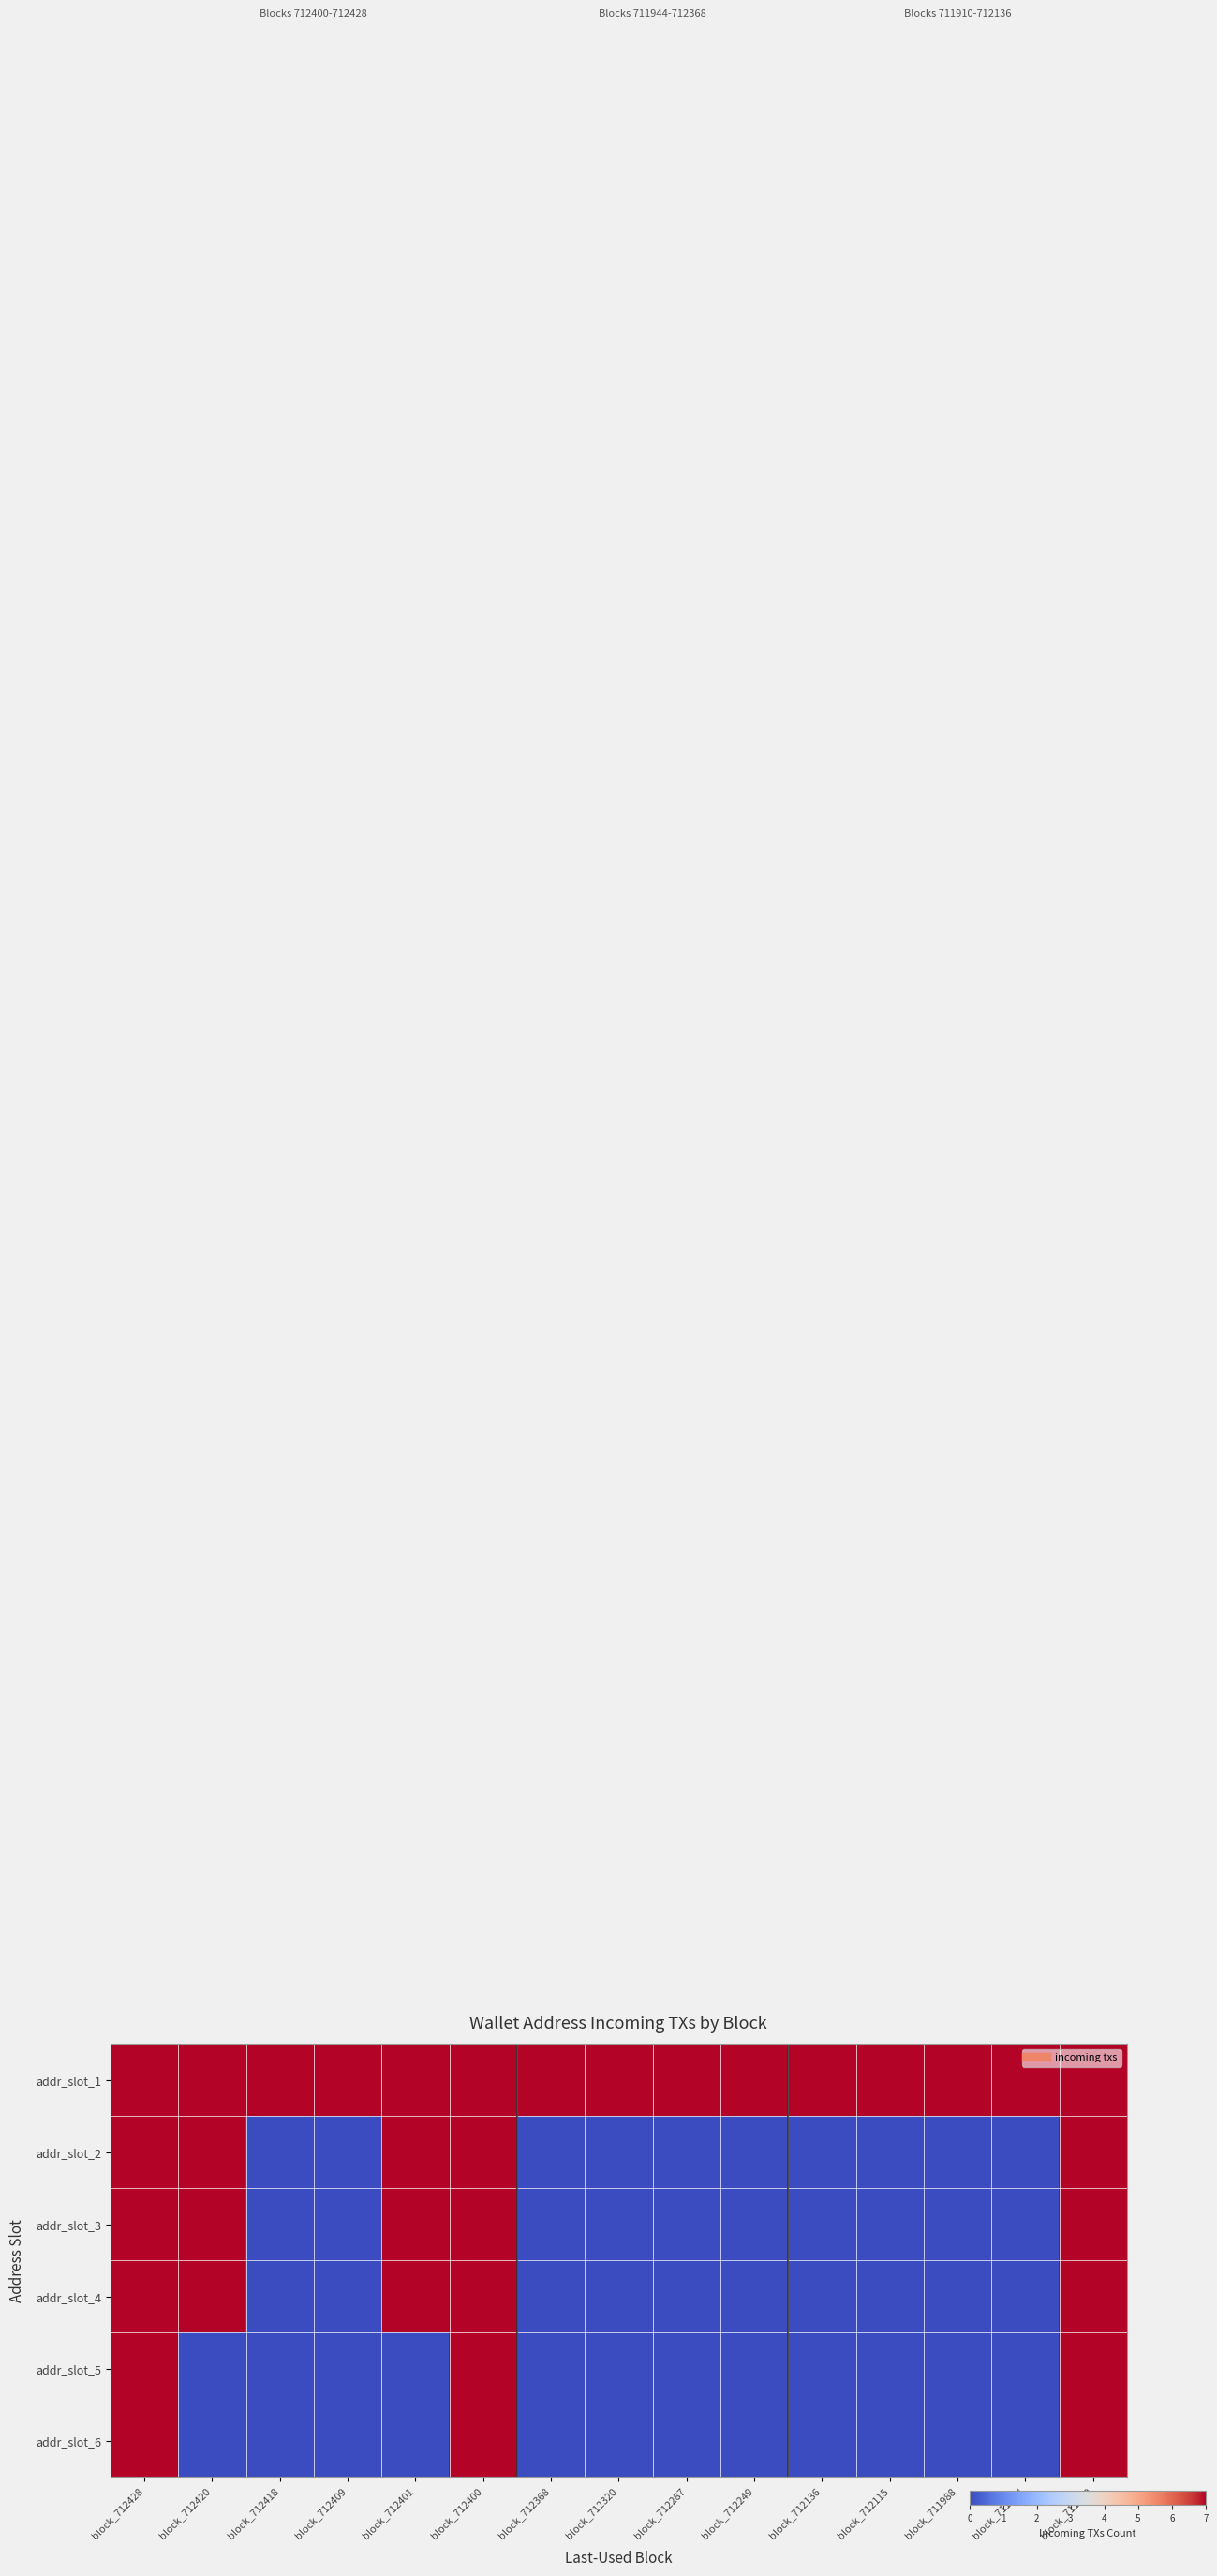

Reading left to right, extract all data points from this chart.

addr_slot_1: block_712428=7	block_712420=7	block_712418=7	block_712409=7	block_712401=7	block_712400=7	block_712368=7	block_712320=7	block_712287=7	block_712249=7	block_712136=7	block_712115=7	block_711988=7	block_711944=7	block_711910=7
addr_slot_2: block_712428=7	block_712420=7	block_712418=0	block_712409=0	block_712401=7	block_712400=7	block_712368=0	block_712320=0	block_712287=0	block_712249=0	block_712136=0	block_712115=0	block_711988=0	block_711944=0	block_711910=7
addr_slot_3: block_712428=7	block_712420=7	block_712418=0	block_712409=0	block_712401=7	block_712400=7	block_712368=0	block_712320=0	block_712287=0	block_712249=0	block_712136=0	block_712115=0	block_711988=0	block_711944=0	block_711910=7
addr_slot_4: block_712428=7	block_712420=7	block_712418=0	block_712409=0	block_712401=7	block_712400=7	block_712368=0	block_712320=0	block_712287=0	block_712249=0	block_712136=0	block_712115=0	block_711988=0	block_711944=0	block_711910=7
addr_slot_5: block_712428=7	block_712420=0	block_712418=0	block_712409=0	block_712401=0	block_712400=7	block_712368=0	block_712320=0	block_712287=0	block_712249=0	block_712136=0	block_712115=0	block_711988=0	block_711944=0	block_711910=7
addr_slot_6: block_712428=7	block_712420=0	block_712418=0	block_712409=0	block_712401=0	block_712400=7	block_712368=0	block_712320=0	block_712287=0	block_712249=0	block_712136=0	block_712115=0	block_711988=0	block_711944=0	block_711910=7